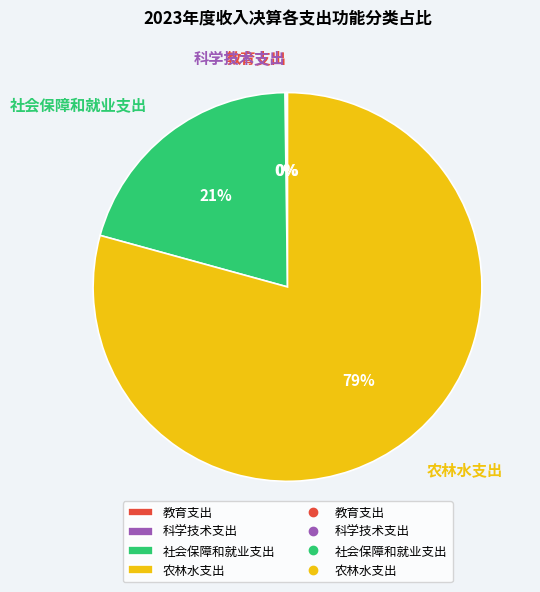

True or false: 农林水支出 accounts for 94% of the total.

False